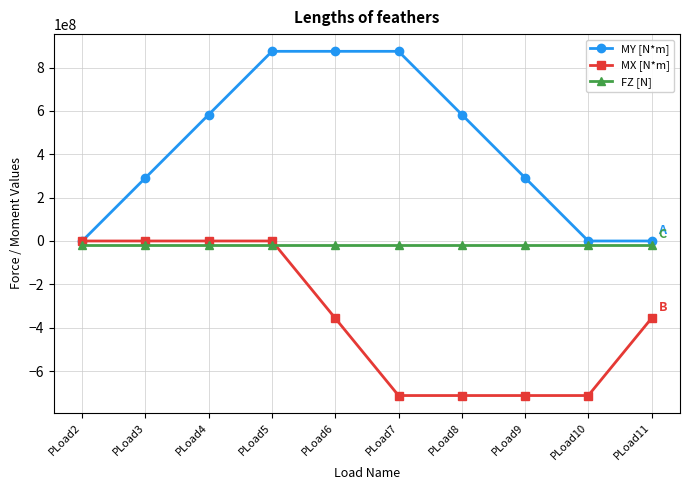

What are all the series names shown in the legend?

MY [N*m], MX [N*m], FZ [N]